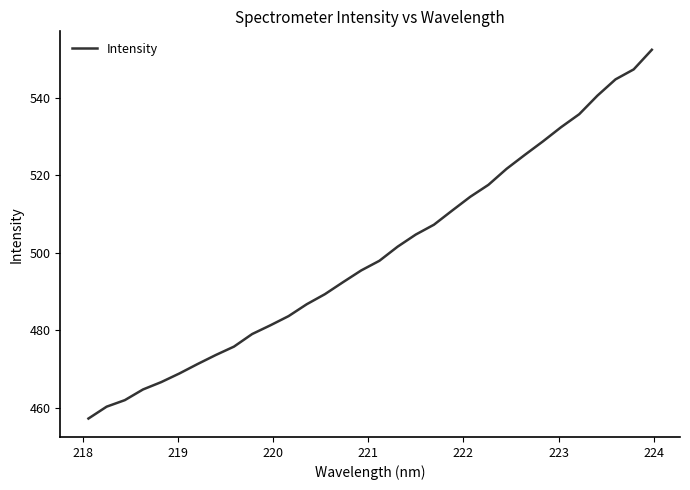

What is the difference between the maximum and minimum values?

95.2